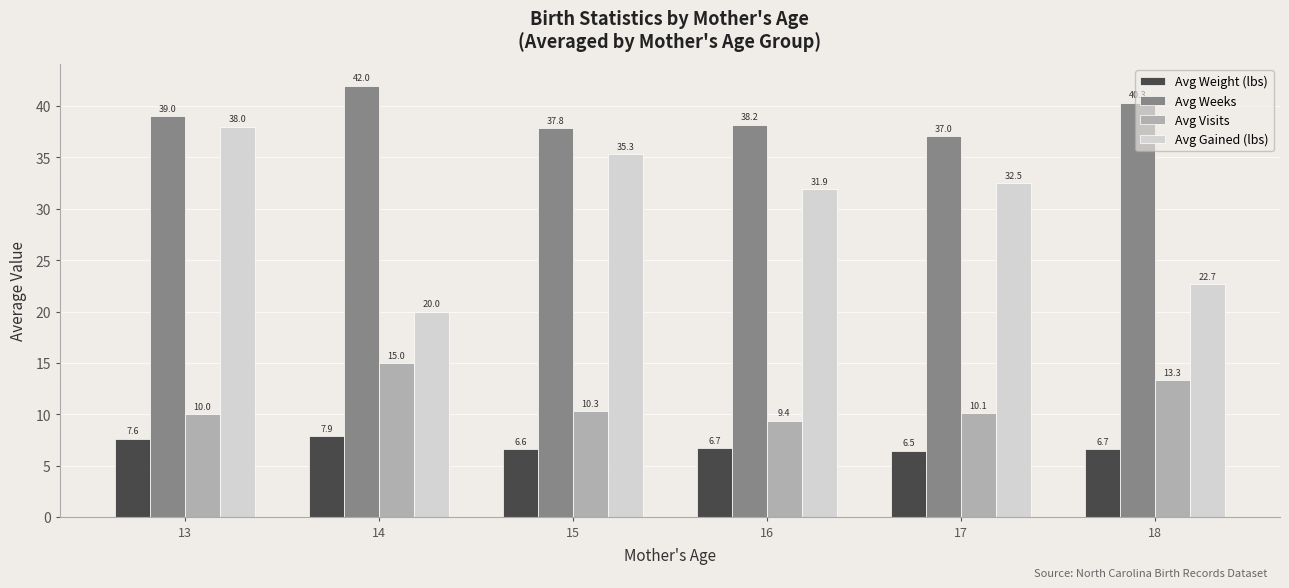

What is the average value of the Avg Visits series?

11.4